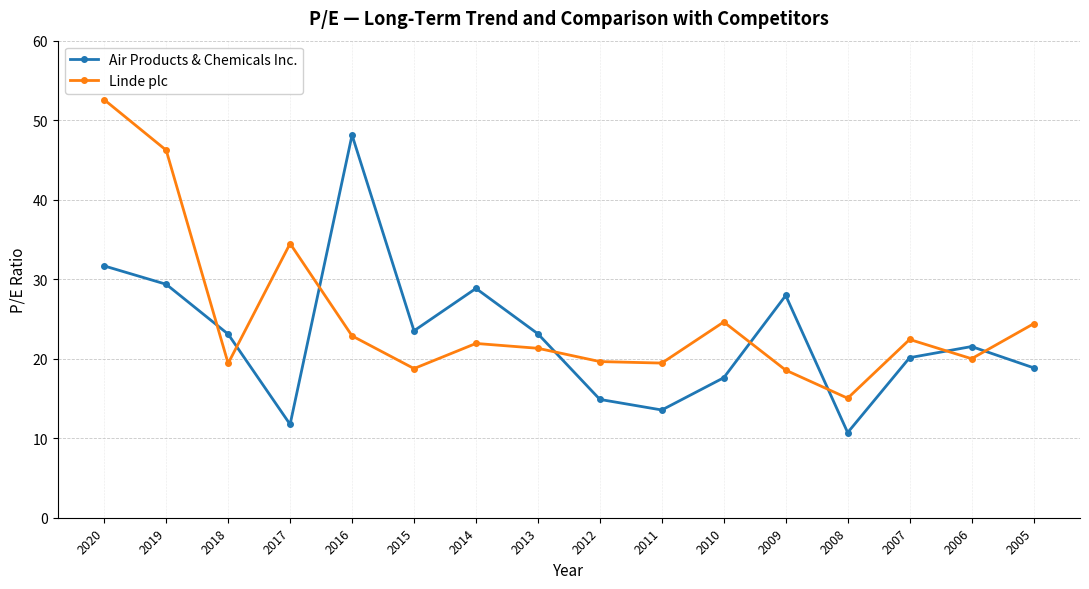

At which category is the sum across all series the highest?

2020